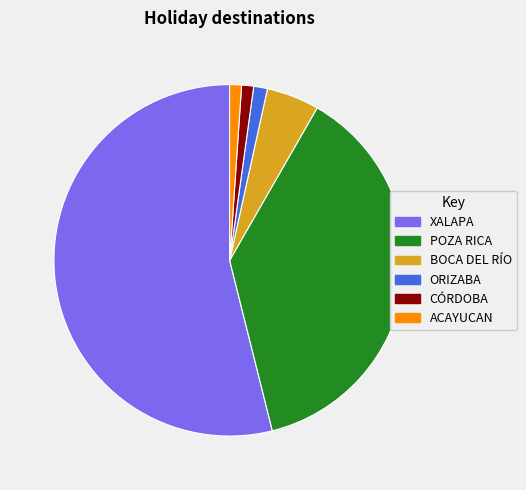

Is it true that CÓRDOBA is 11% of the pie?

False